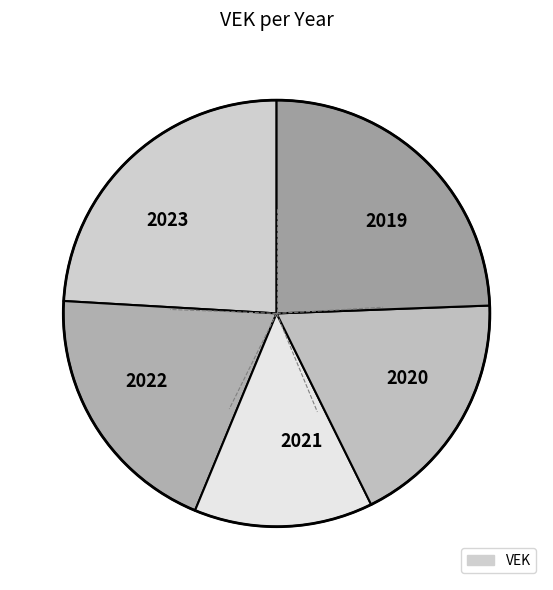

Which has a higher value, 2023 or 2020?

2023